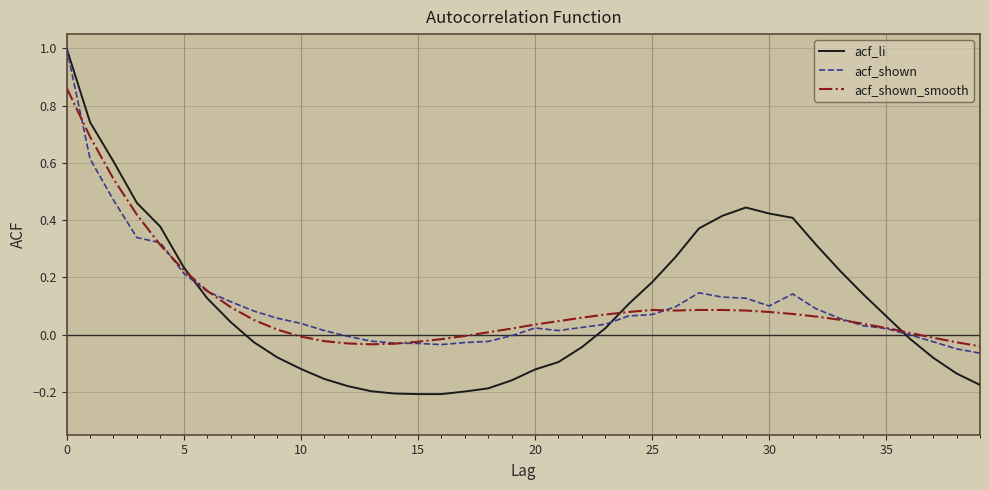

Which series has the largest range (max minus min)?

acf_li